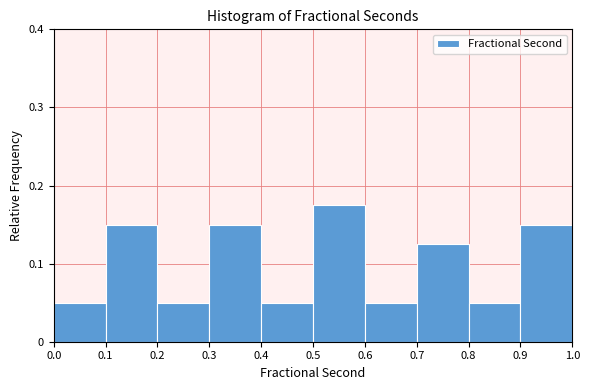

Which range on the x-axis has the tallest bar?

0.5 to 0.6